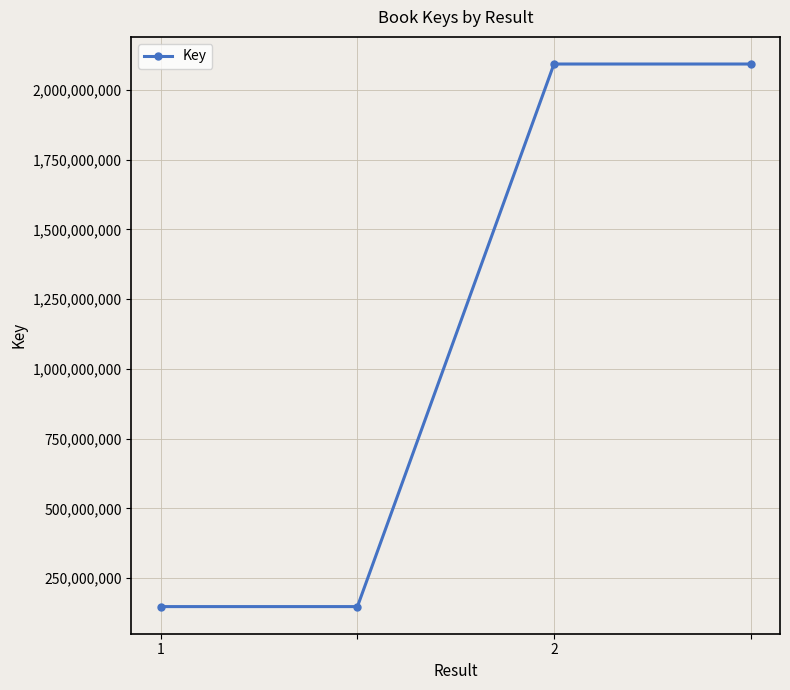

What is the value of the 2nd point from the left?

148432244